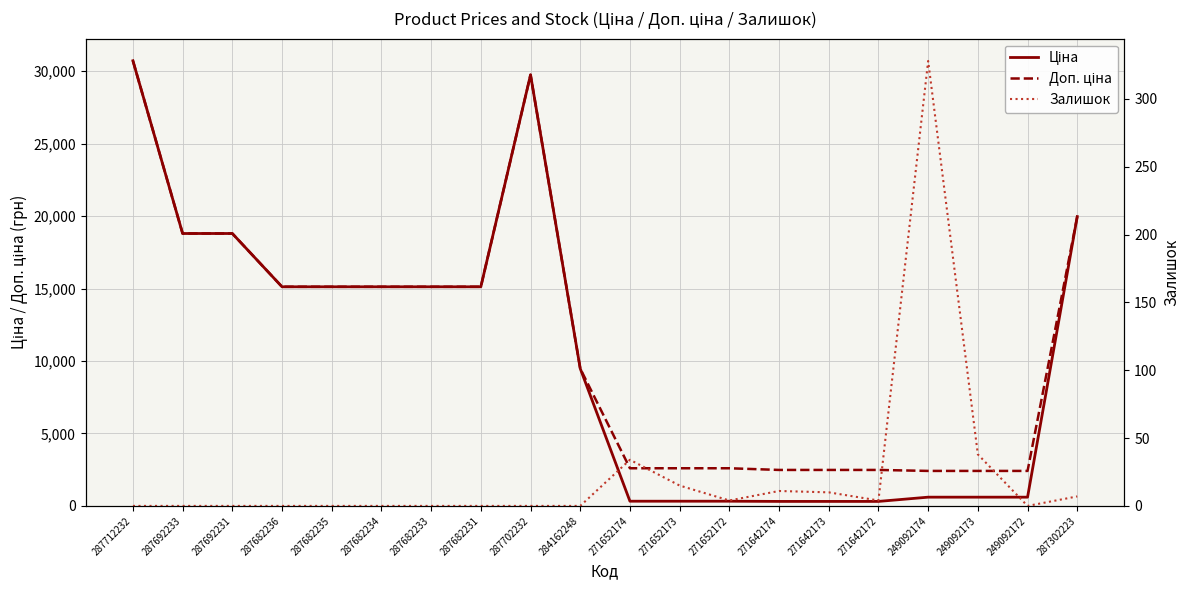

Which category has the highest value in the Ціна series?

287712232